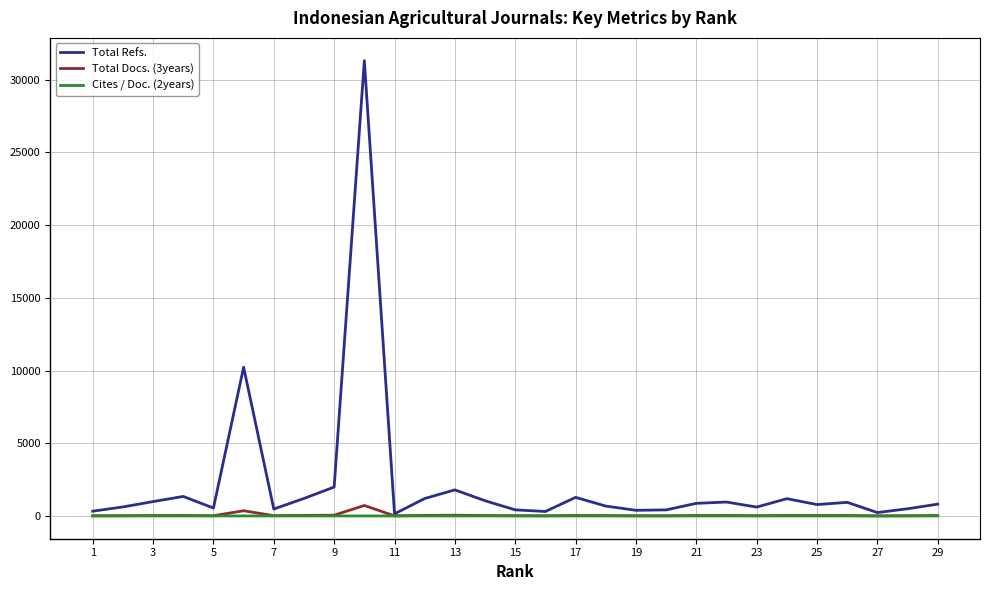

Which series has the widest spread of values?

Total Refs.